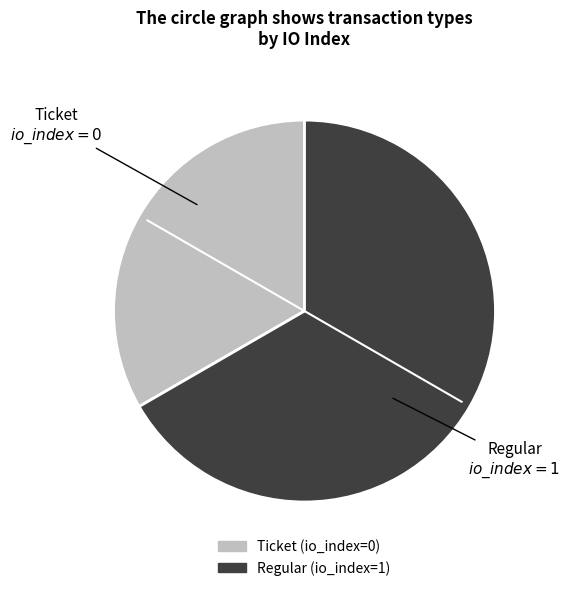

Which has a higher value, Regular (io_index=1) or Ticket (io_index=0)?

Regular (io_index=1)